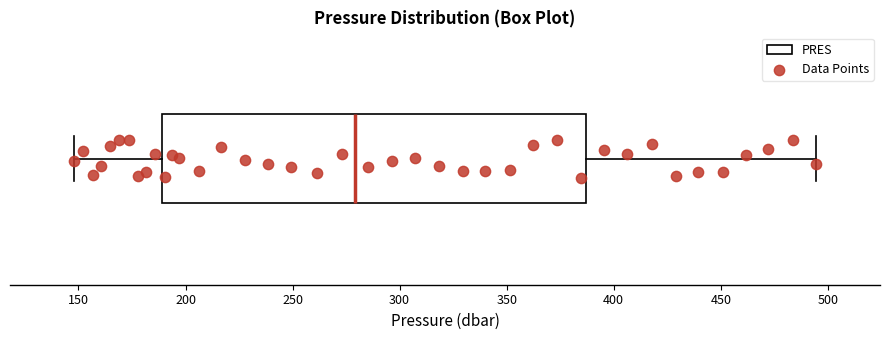

Transcribe this box plot: give where the median line is, the range the box spans, and where the two whiskers end, as read against the x-axis. The values are not printed on the chart, so give them approximately, as read against the axis.

median 280, box 190 to 385, whiskers 150 to 495